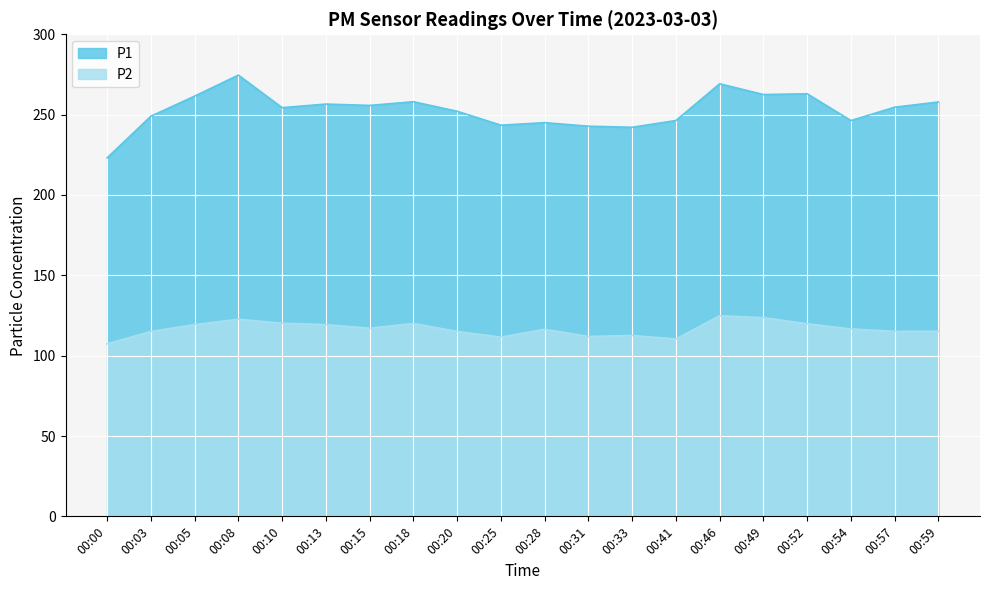

List the series in order of their overall mean, highest first.

P1, P2